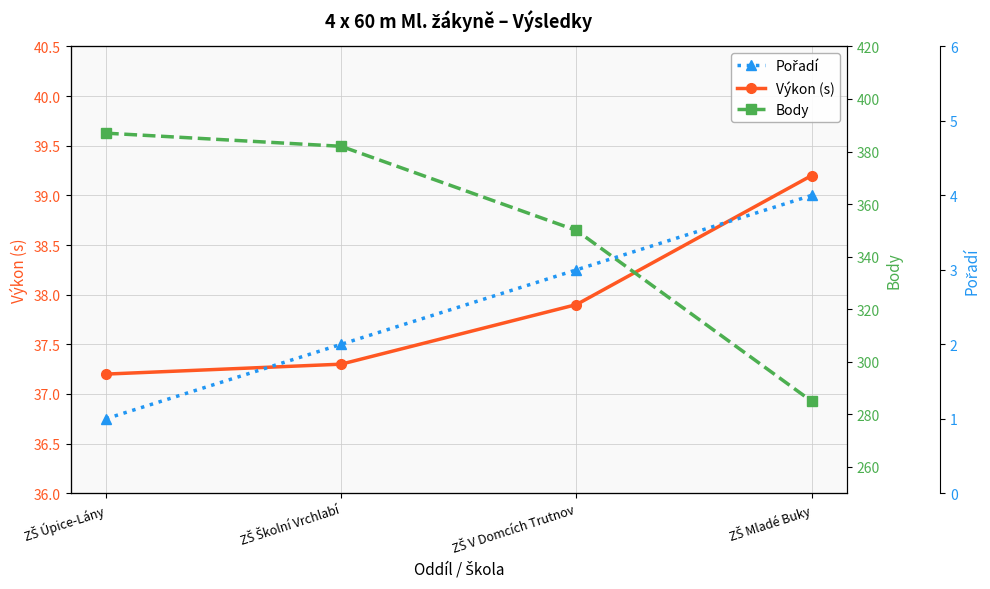

At ZŠ Úpice-Lány, list the series in order from smallest to largest.

Pořadí, Výkon (s), Body